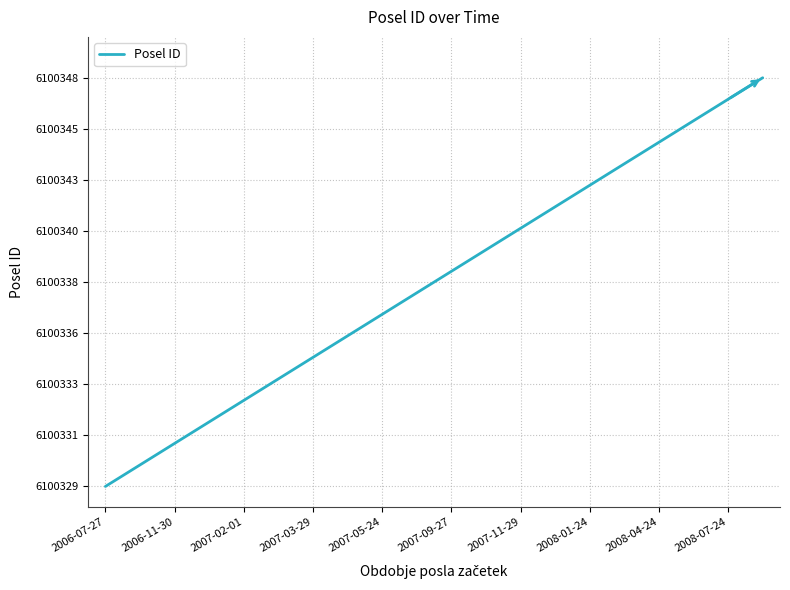

Reading right to left, list all the values displayed in this chart.

6100348	6100347	6100346	6100345	6100344	6100343	6100342	6100341	6100340	6100339	6100338	6100337	6100336	6100335	6100334	6100333	6100332	6100331	6100330	6100329